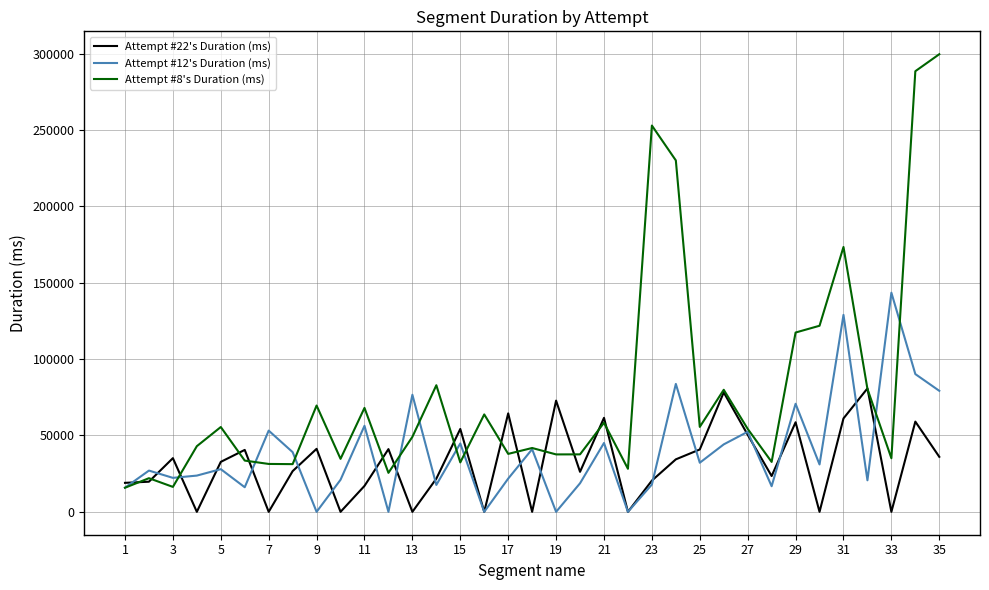

List the series in order of their overall mean, highest first.

Attempt #8's Duration (ms), Attempt #12's Duration (ms), Attempt #22's Duration (ms)